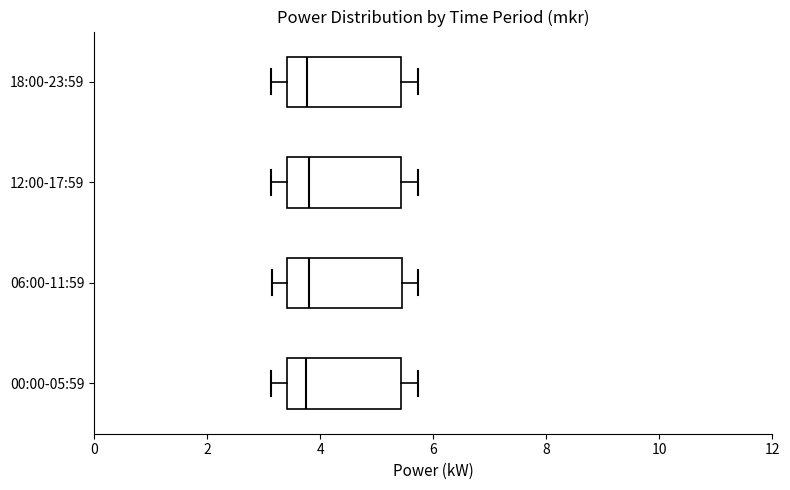

Reading bottom to top, transcribe this box plot: for each box, give where its median line is, the range the box spans, and where its two whiskers end, as read against the x-axis. The values are not printed on the chart, so give them approximately, as read against the axis.

00:00-05:59: median 3.8, box 3.4 to 5.4, whiskers 3.2 to 5.8
06:00-11:59: median 3.8, box 3.4 to 5.4, whiskers 3.2 to 5.8
12:00-17:59: median 3.8, box 3.4 to 5.4, whiskers 3.2 to 5.8
18:00-23:59: median 3.8, box 3.4 to 5.4, whiskers 3.2 to 5.8